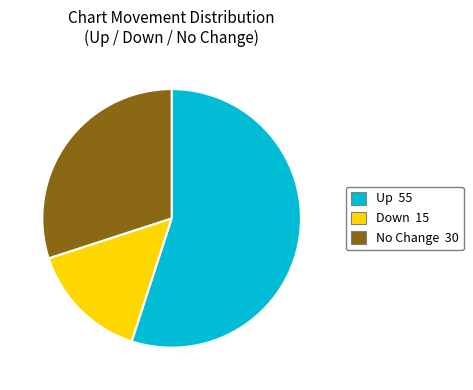

Is there any slice that represents more than half of the pie?

Yes